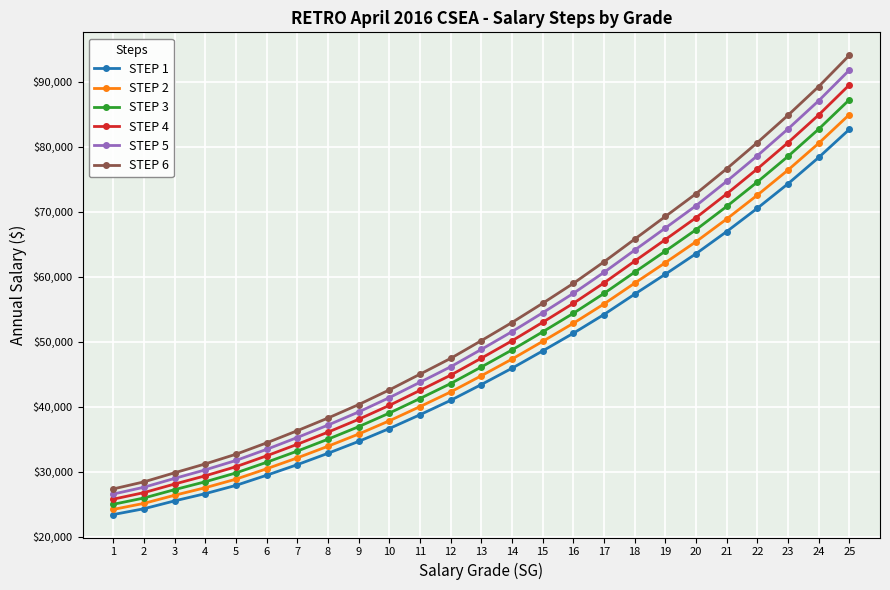

What is the difference between the highest and lowest values at 20?

9235